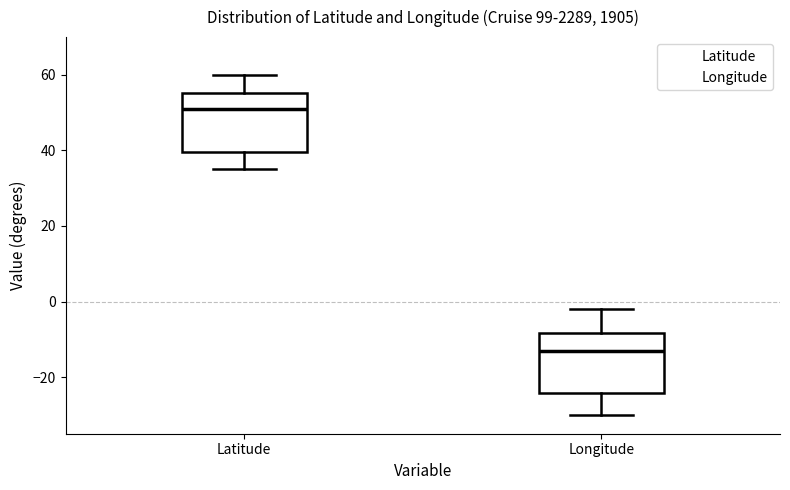

Reading left to right, read every box against the y-axis: the position of its median line, the range the box covers, and the ends of its whiskers. The values are not printed on the chart, so give them approximately, as read against the axis.

Latitude: median 50, box 40 to 56, whiskers 36 to 60
Longitude: median -14, box -24 to -8, whiskers -30 to -2